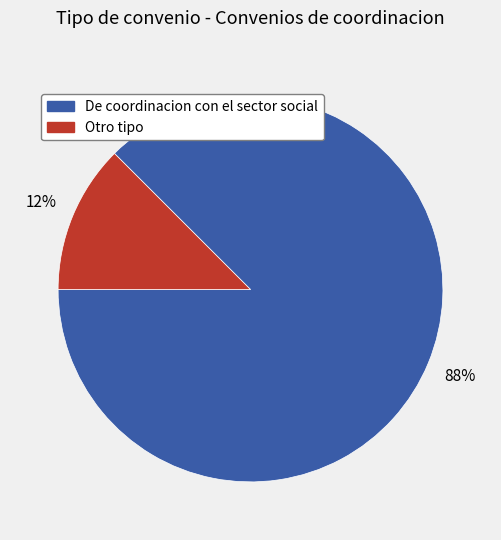

True or false: Otro tipo accounts for 12% of the total.

True